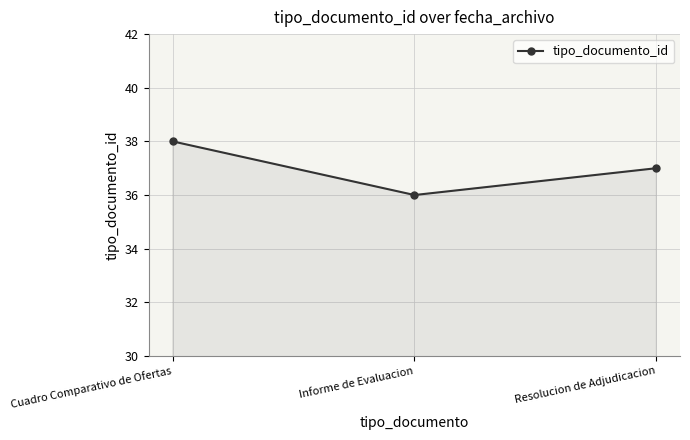

Which category has the lowest value across all series?

Informe de Evaluacion